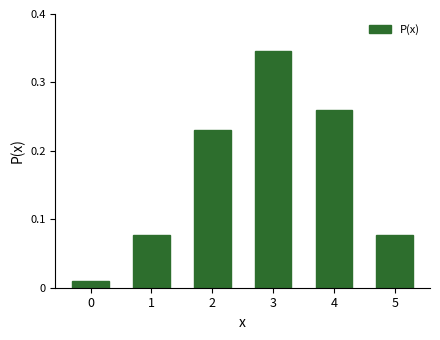

Which label corresponds to the largest value in the chart?

3